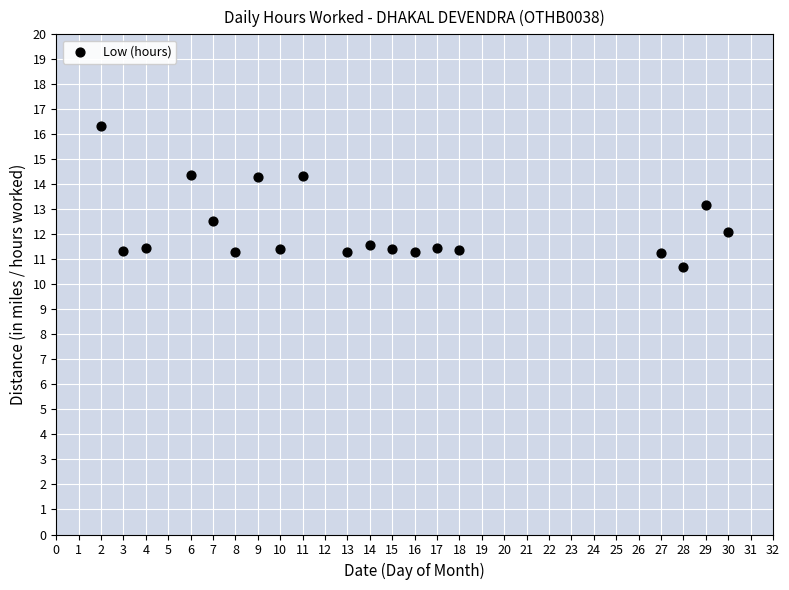

What is the range of X values (max minus min)?

28.0